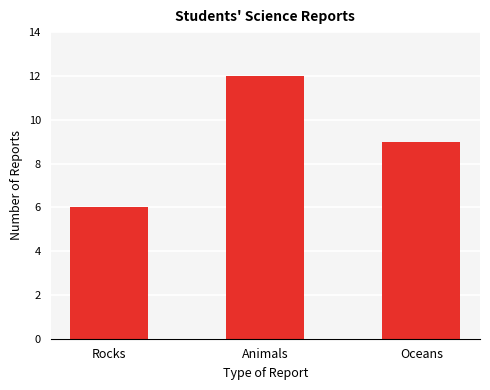

Are the bars horizontal?

No